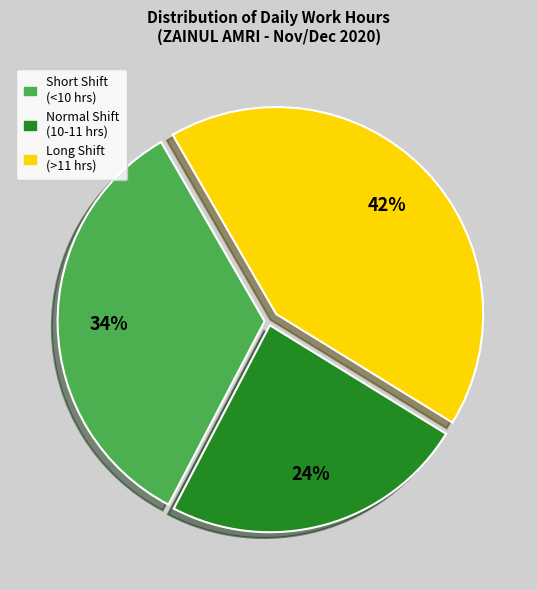

Does any single category account for the majority?

No